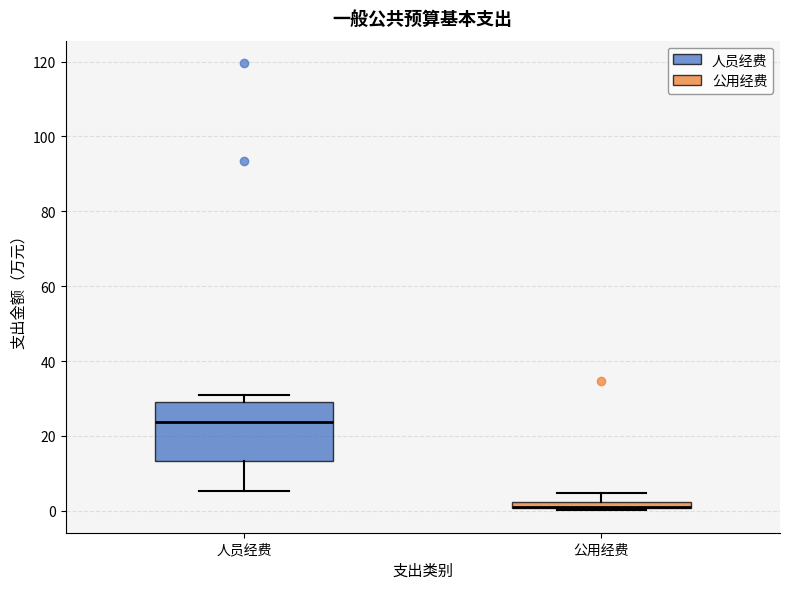

Comparing the boxes themselves (not the whiskers), which one is the tallest?

人员经费